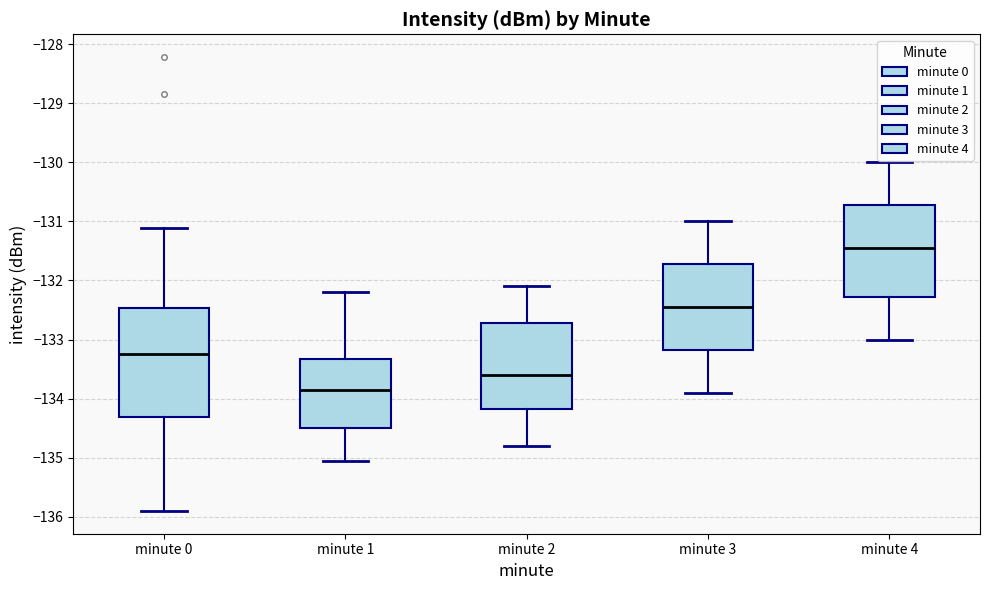

Which box is the tallest, from its lower edge to its upper edge?

minute 0